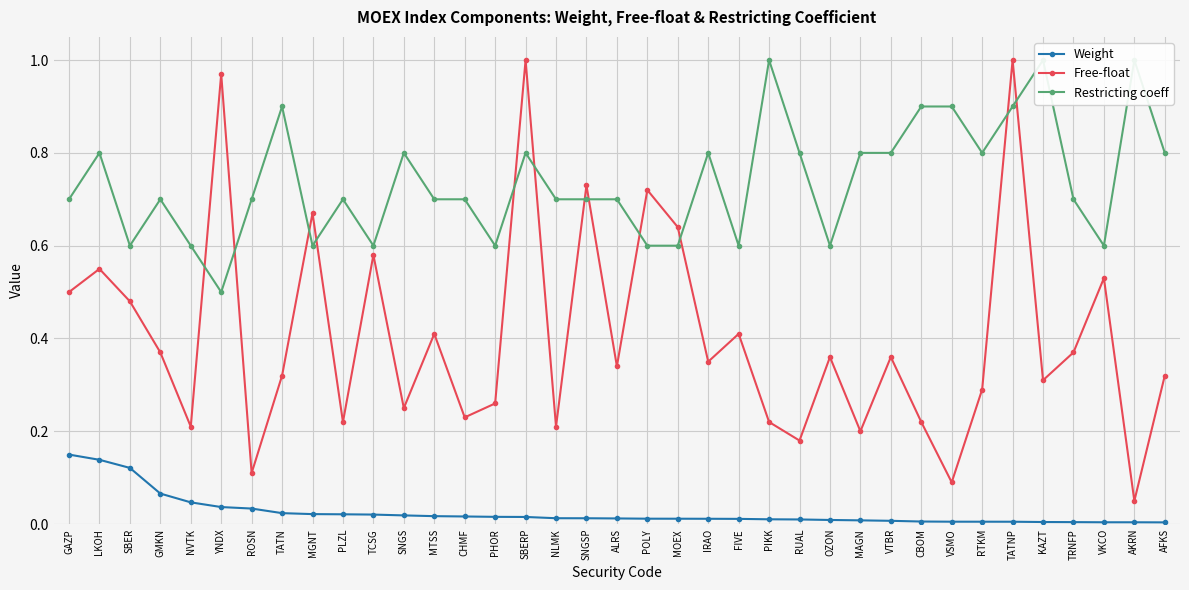

Rank the series by their average value, from highest to lowest.

Restricting coeff, Free-float, Weight